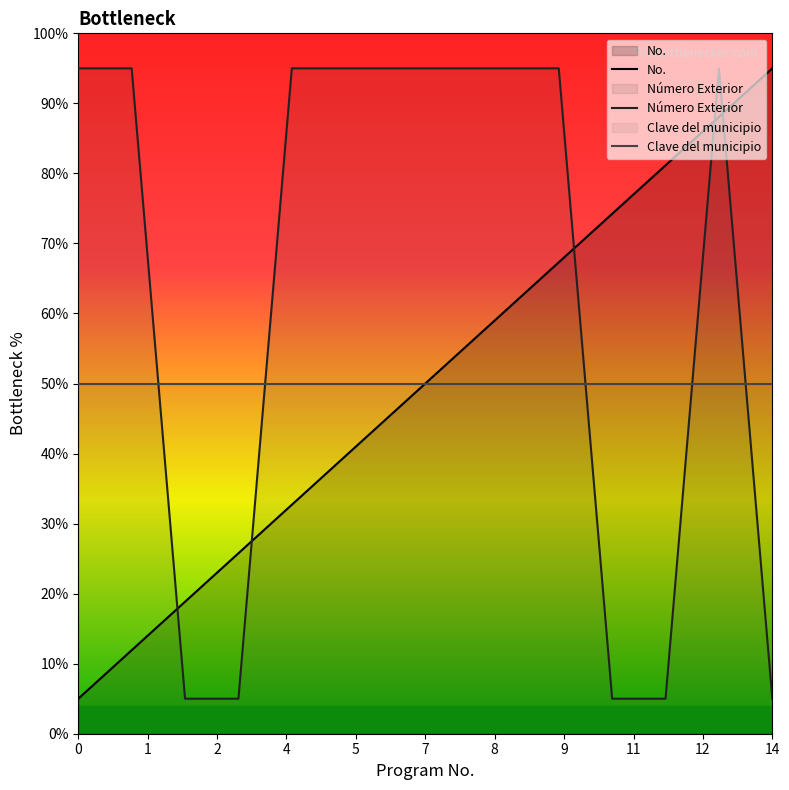

True or false: No. and Número Exterior intersect in this chart.

True